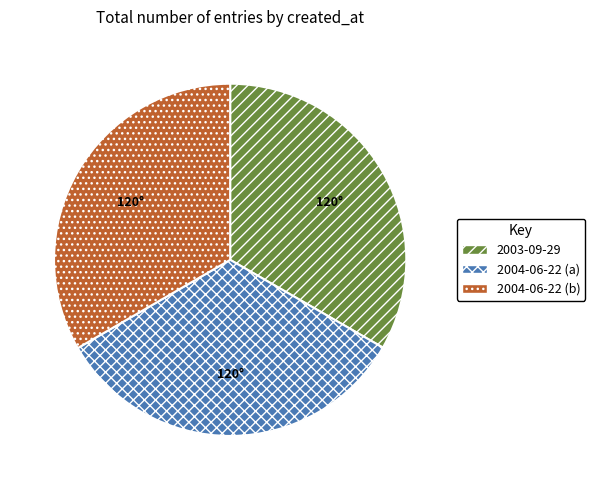

Count the number of slices in the pie.

3